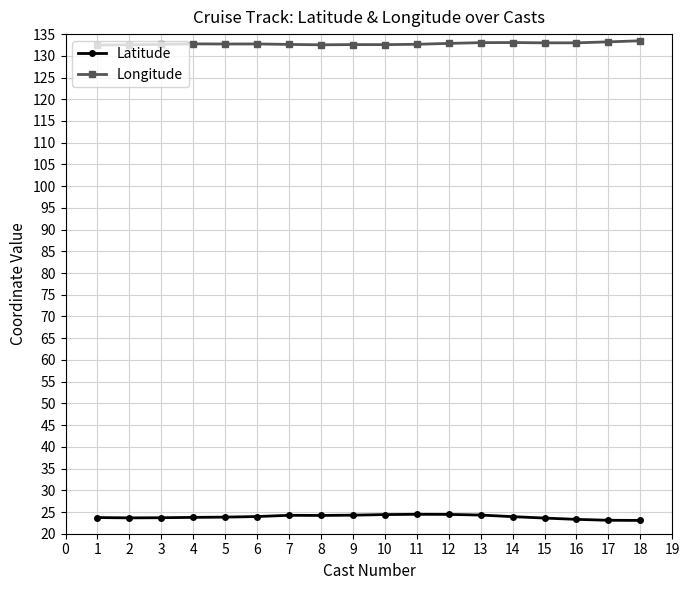

True or false: Latitude has more than 0 points higher than both neighbors.

True